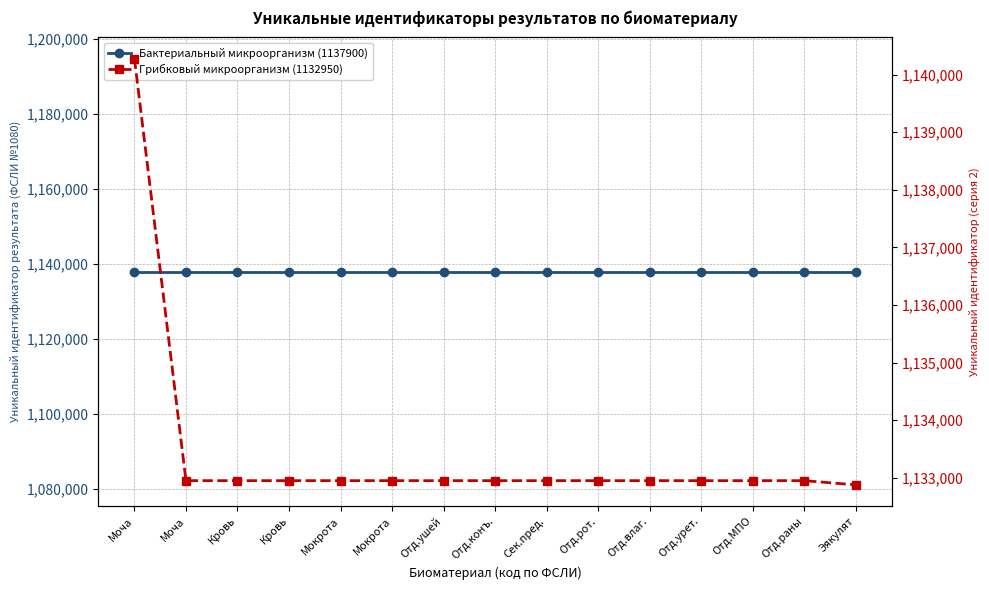

Is this an area chart (filled region under the line)?

No